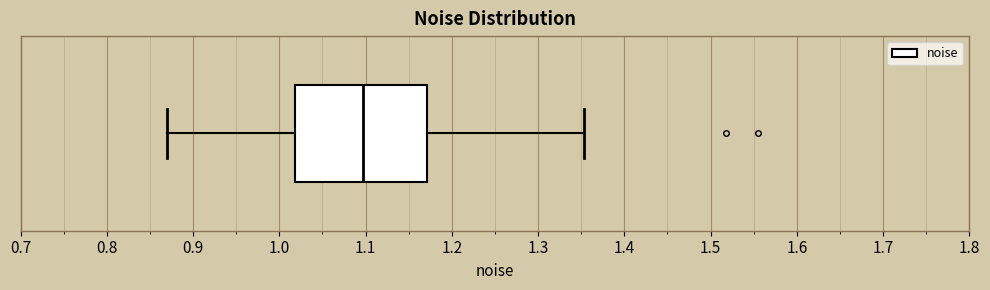

Read this box plot against the x-axis: the position of the median line, the range covered by the box, and the ends of both whiskers. The values are not printed on the chart, so give them approximately, as read against the axis.

median 1.10, box 1.02 to 1.17, whiskers 0.87 to 1.35